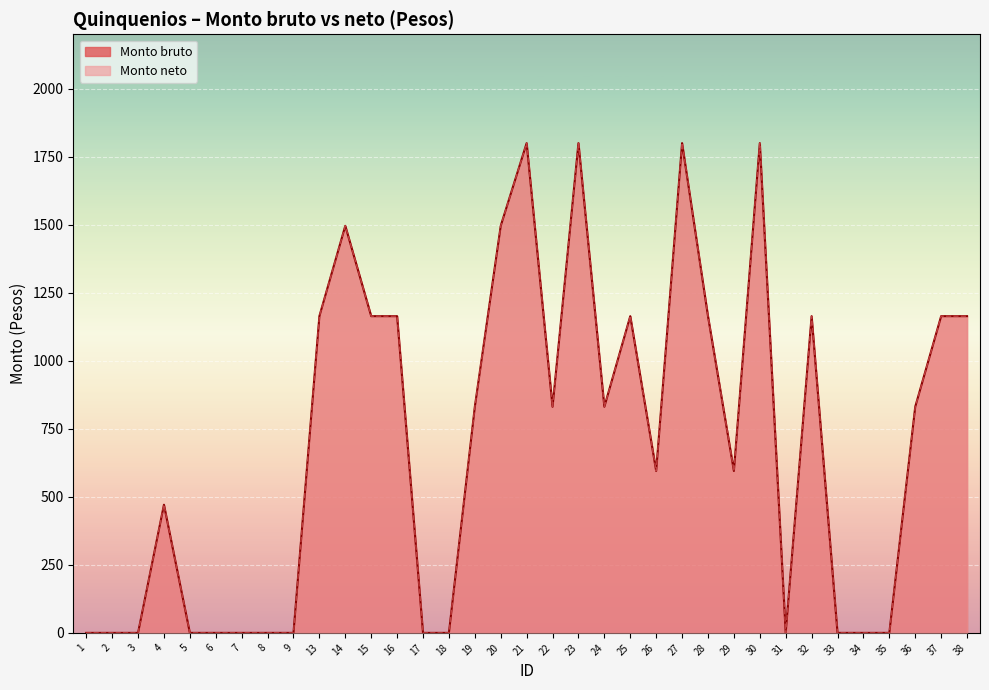

Between 28 and 5, which is larger?

28